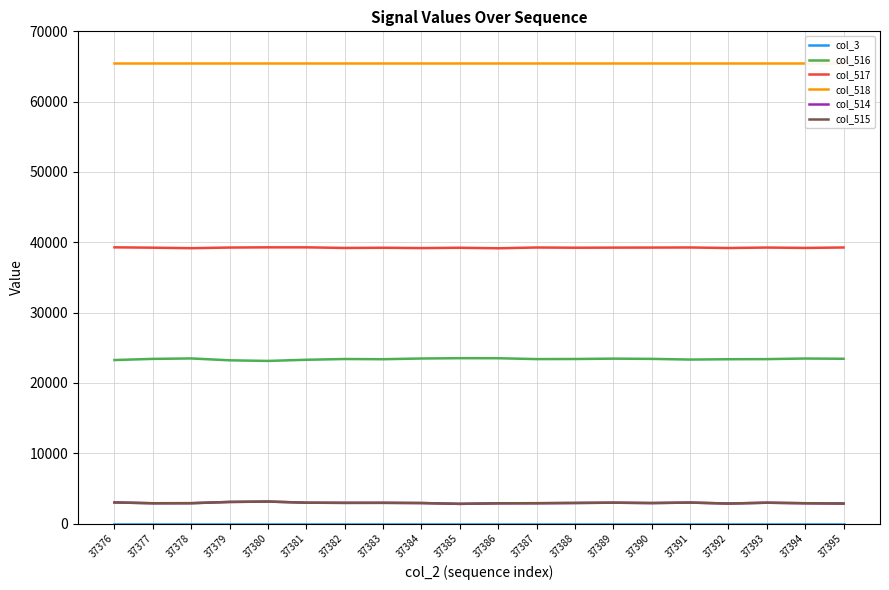

Which series has the largest range (max minus min)?

col_516